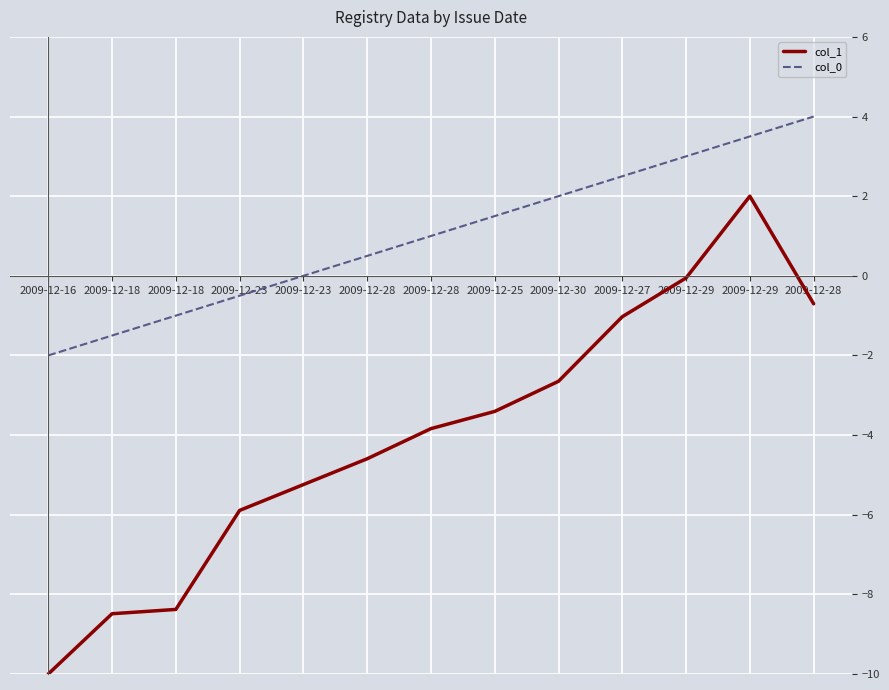

True or false: col_0 and col_1 cross at least once.

False